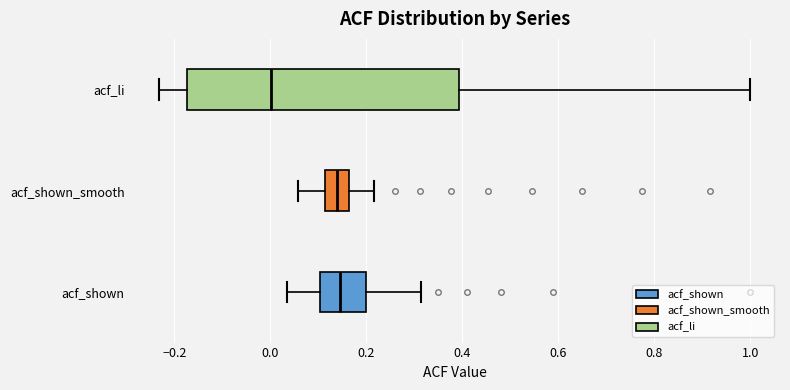

Reading bottom to top, read every box against the x-axis: the position of its median line, the range the box covers, and the ends of its whiskers. The values are not printed on the chart, so give them approximately, as read against the axis.

acf_shown: median 0.14, box 0.10 to 0.20, whiskers 0.04 to 0.32
acf_shown_smooth: median 0.14, box 0.12 to 0.16, whiskers 0.06 to 0.22
acf_li: median 0.00, box -0.18 to 0.40, whiskers -0.24 to 1.00